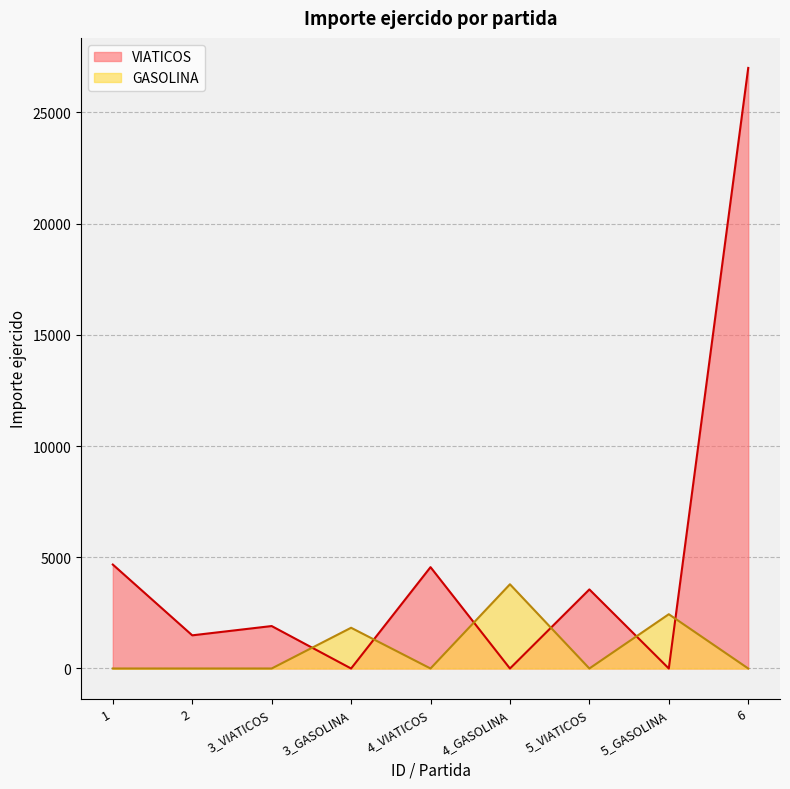

Reading right to left, what are all the values shown in this chart?

VIATICOS: 6=26995.0	5_GASOLINA=0.0	5_VIATICOS=3554.0	4_GASOLINA=0.0	4_VIATICOS=4556.0	3_GASOLINA=0.0	3_VIATICOS=1908.0	2=1490.7	1=4672.2
GASOLINA: 6=0.0	5_GASOLINA=2439.9	5_VIATICOS=0.0	4_GASOLINA=3785.5	4_VIATICOS=0.0	3_GASOLINA=1831.3	3_VIATICOS=0.0	2=0.0	1=0.0